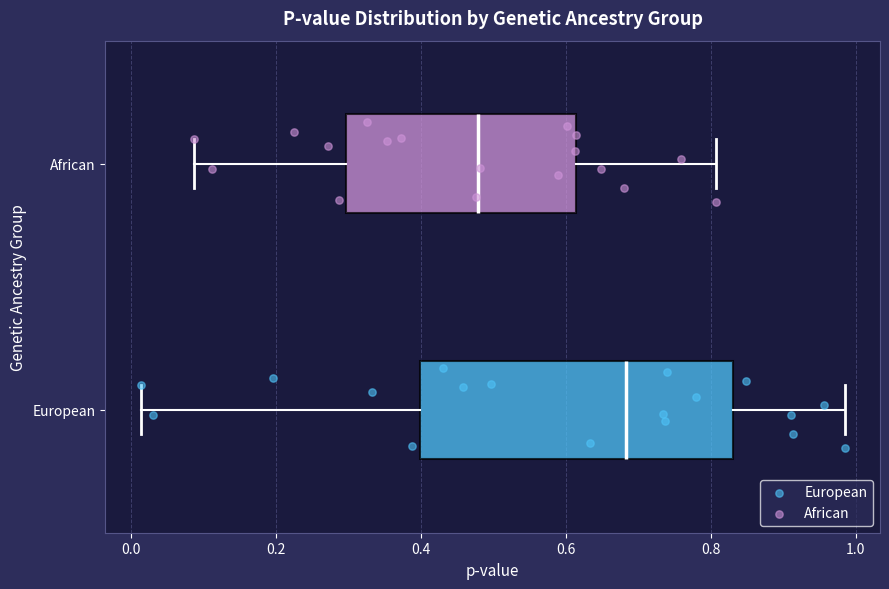

Where does the right whisker of the box for African end on the x-axis? The values are not printed on the chart, so give them approximately, as read against the axis.

0.80